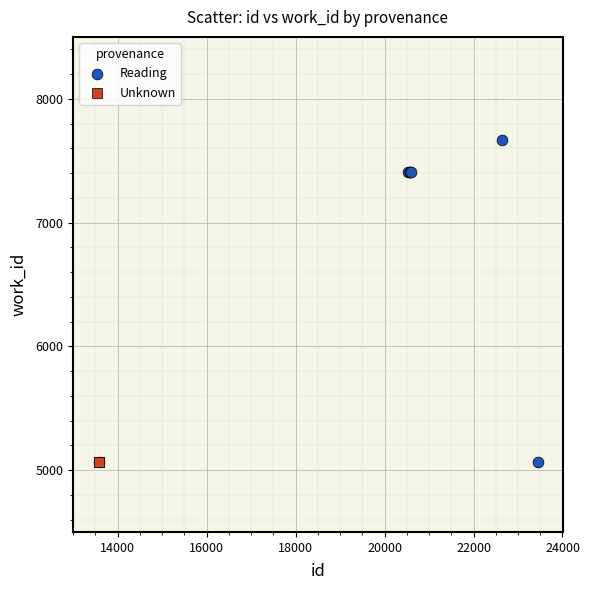

Which series contains the highest Y value?

Reading